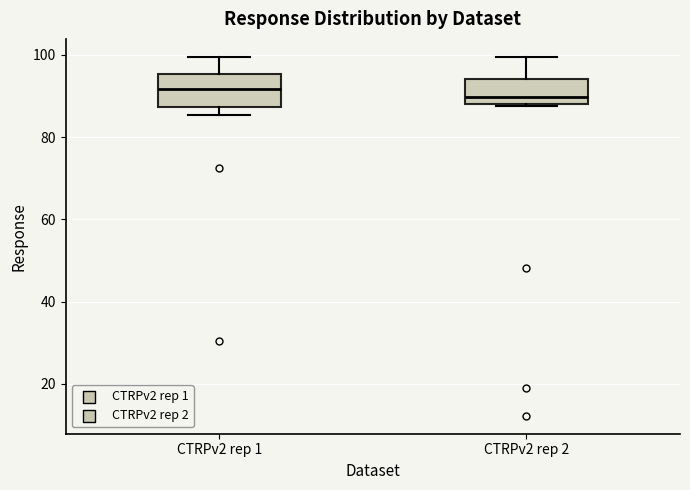

Reading left to right, read every box against the y-axis: the position of its median line, the range the box covers, and the ends of its whiskers. The values are not printed on the chart, so give them approximately, as read against the axis.

CTRPv2 rep 1: median 92, box 88 to 96, whiskers 86 to 100
CTRPv2 rep 2: median 90, box 88 to 94, whiskers 88 to 100